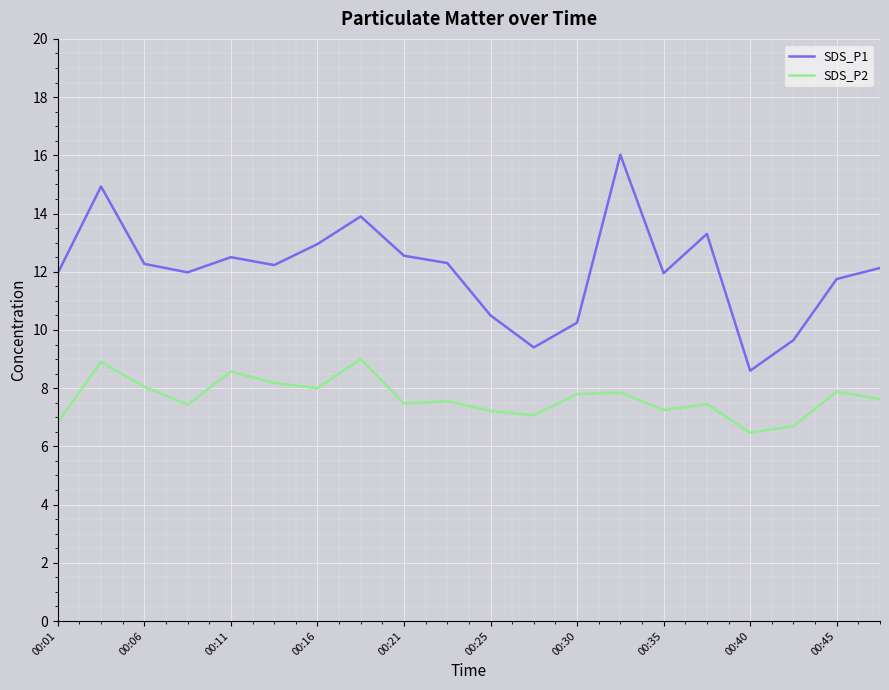

What is the greatest value displayed?

16.0